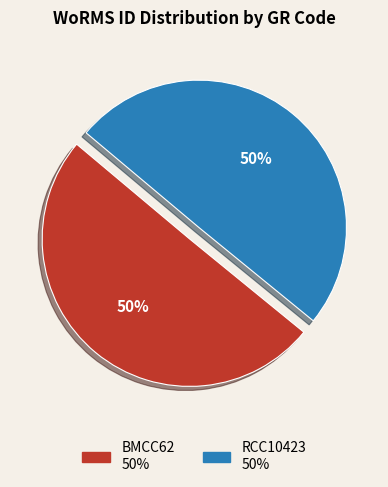

True or false: BMCC62 accounts for 38% of the total.

False